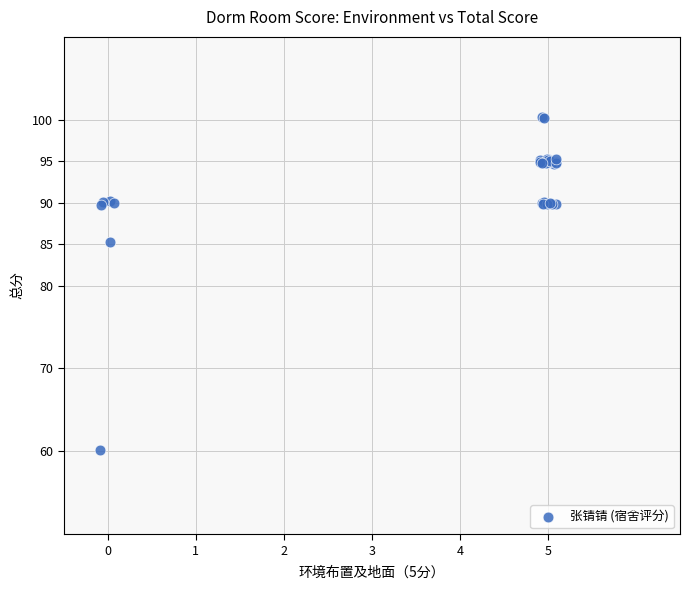

What Y value in the scatter plot is closest to 80?

85.3